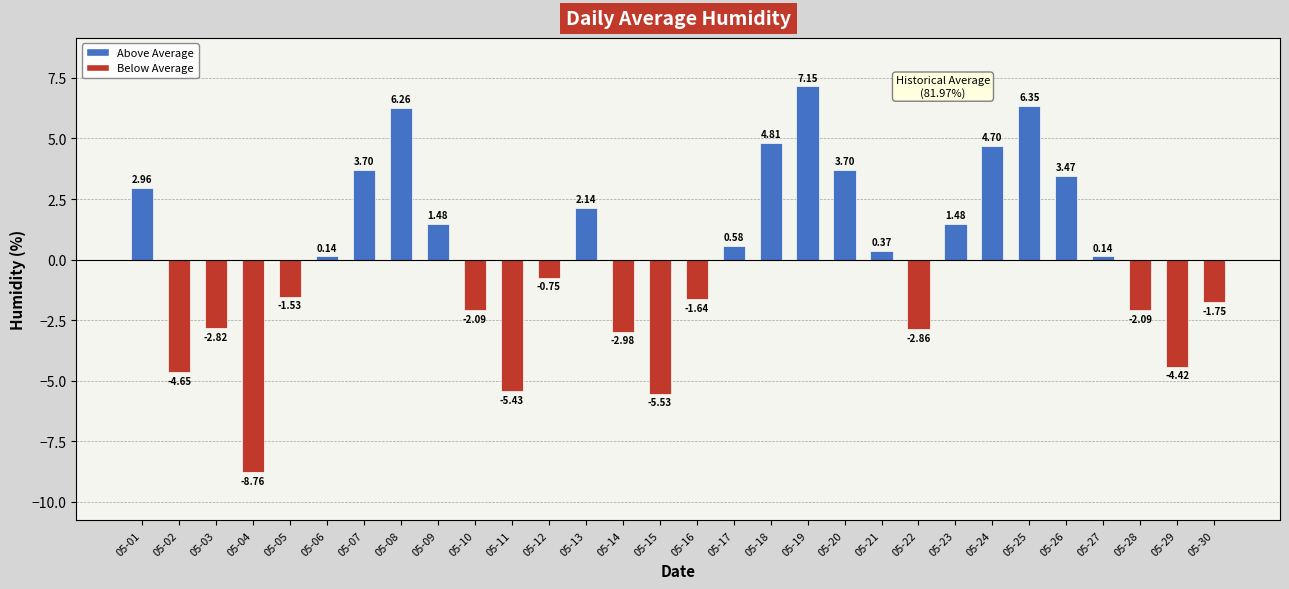

How many values exceed 0?

16